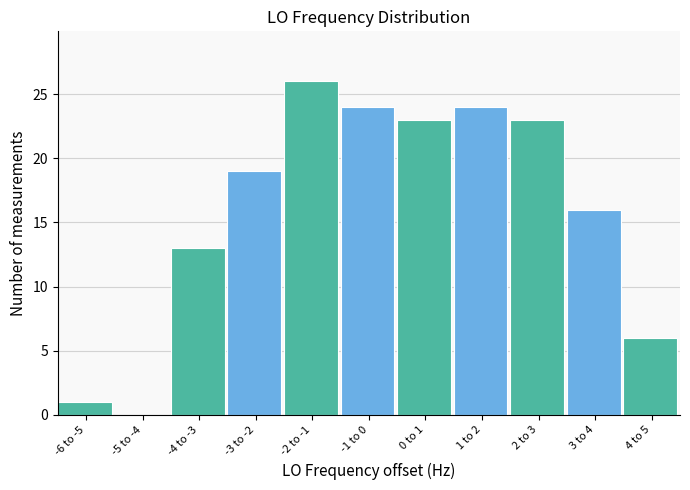

True or false: the data shows 14 at -1 to 0.

False